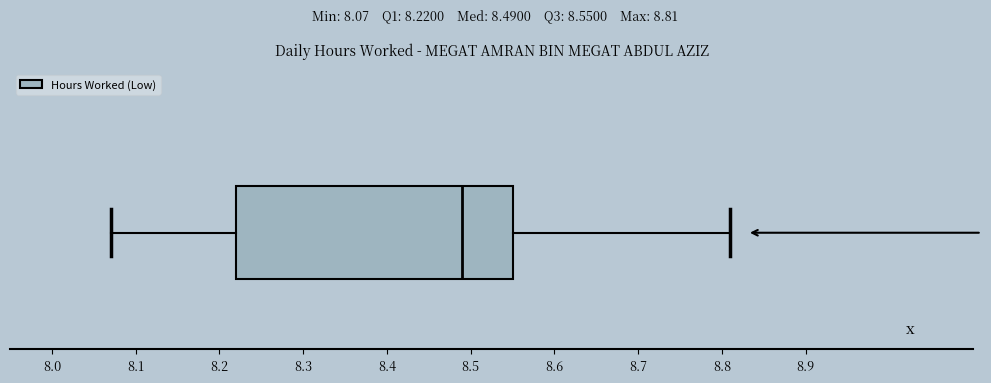

Transcribe this box plot: give where the median line is, the range the box spans, and where the two whiskers end, as read against the x-axis. The values are not printed on the chart, so give them approximately, as read against the axis.

median 8.49, box 8.22 to 8.55, whiskers 8.07 to 8.81